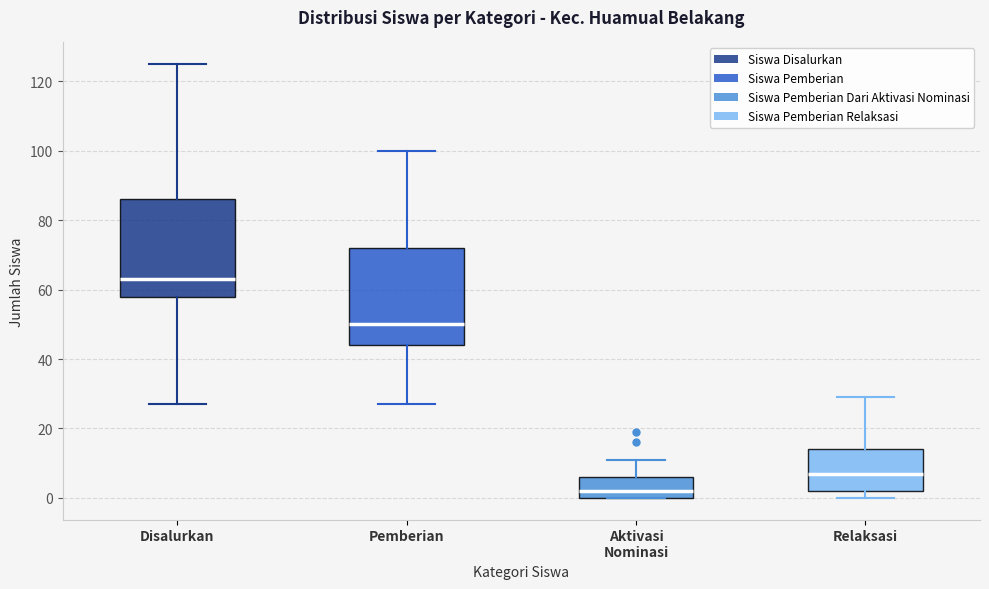

Reading left to right, read every box against the y-axis: the position of its median line, the range the box covers, and the ends of its whiskers. The values are not printed on the chart, so give them approximately, as read against the axis.

Disalurkan: median 64, box 58 to 86, whiskers 28 to 126
Pemberian: median 50, box 44 to 72, whiskers 28 to 100
Aktivasi Nominasi: median 2, box 0 to 6, whiskers 0 to 12
Relaksasi: median 8, box 2 to 14, whiskers 0 to 30